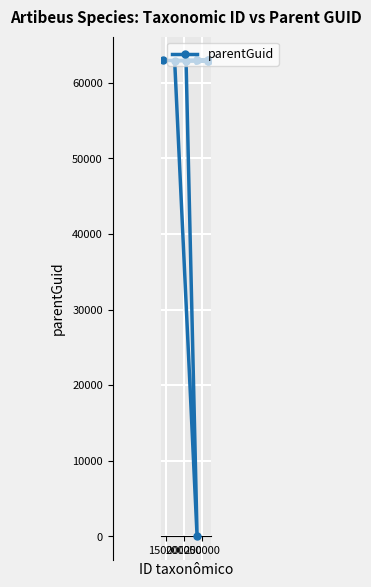

What is the difference between the maximum and minimum values?

62960